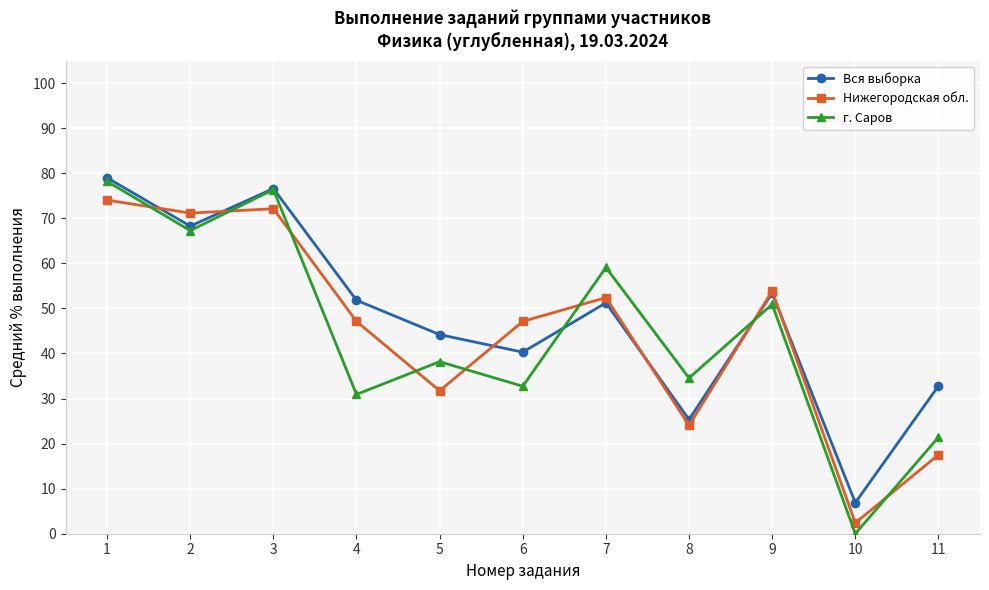

What is the difference between the г. Саров values at 10 and 6?

32.7